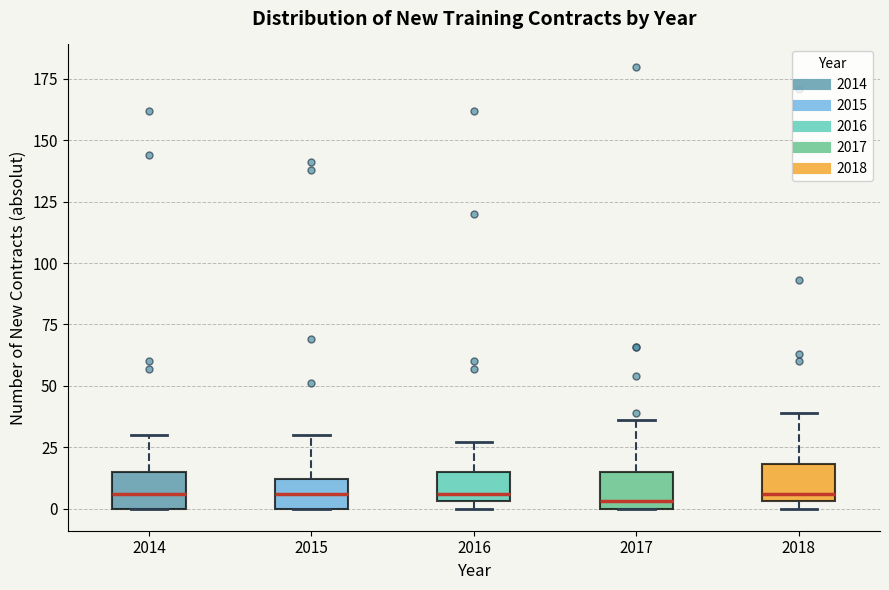

Reading left to right, read every box against the y-axis: the position of its median line, the range the box covers, and the ends of its whiskers. The values are not printed on the chart, so give them approximately, as read against the axis.

2014: median 5, box 0 to 15, whiskers 0 to 30
2015: median 5, box 0 to 10, whiskers 0 to 30
2016: median 5 (just above the box's lower edge), box 5 to 15, whiskers 0 to 25
2017: median 5, box 0 to 15, whiskers 0 to 35
2018: median 5 (just above the box's lower edge), box 5 to 20, whiskers 0 to 40